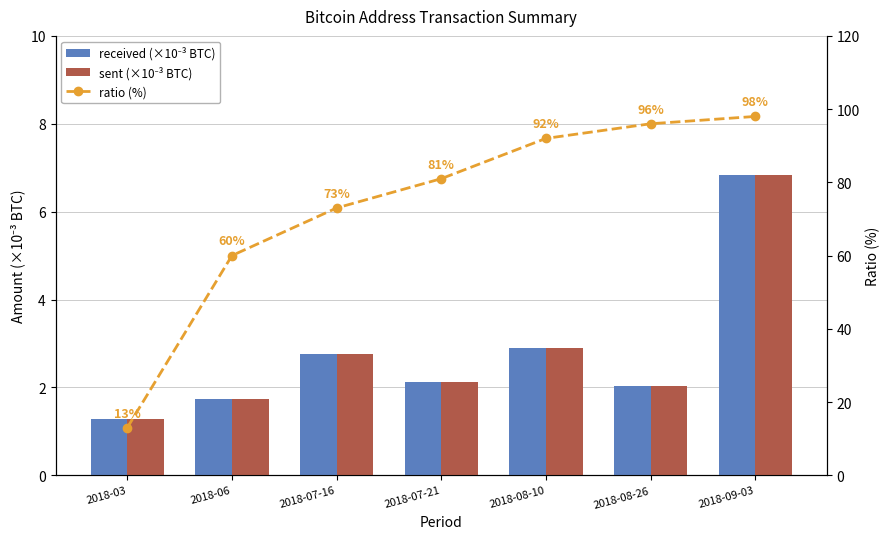

Reading right to left, list all the values displayed in this chart.

received (×10⁻³ BTC): 6.8	2.0	2.9	2.1	2.8	1.7	1.3
sent (×10⁻³ BTC): 6.8	2.0	2.9	2.1	2.8	1.7	1.3
ratio (%): 98.0	96.0	92.0	81.0	73.0	60.0	13.0